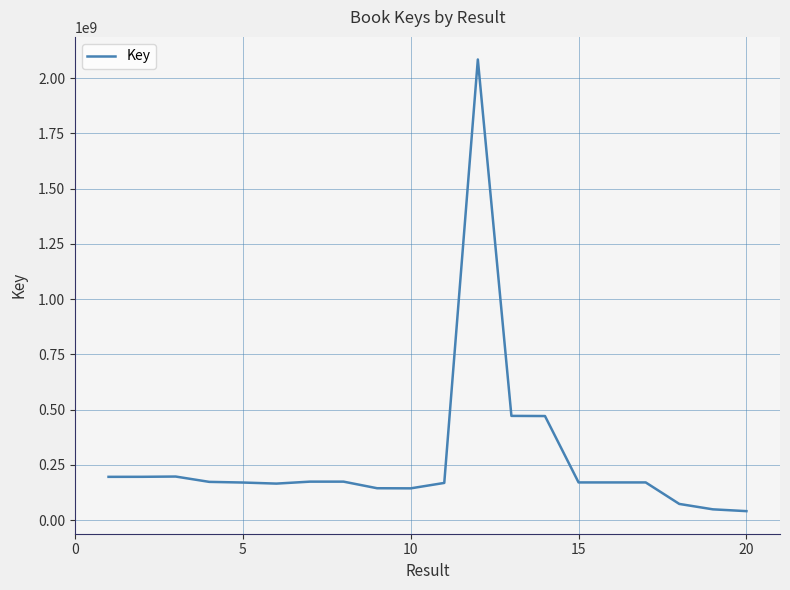

What is the maximum value shown in the chart?

2084541569